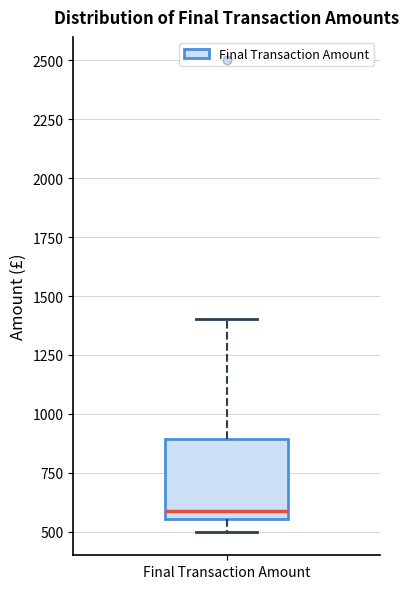

Where does the lower whisker of the box for Final Transaction Amount end on the y-axis? The values are not printed on the chart, so give them approximately, as read against the axis.

500